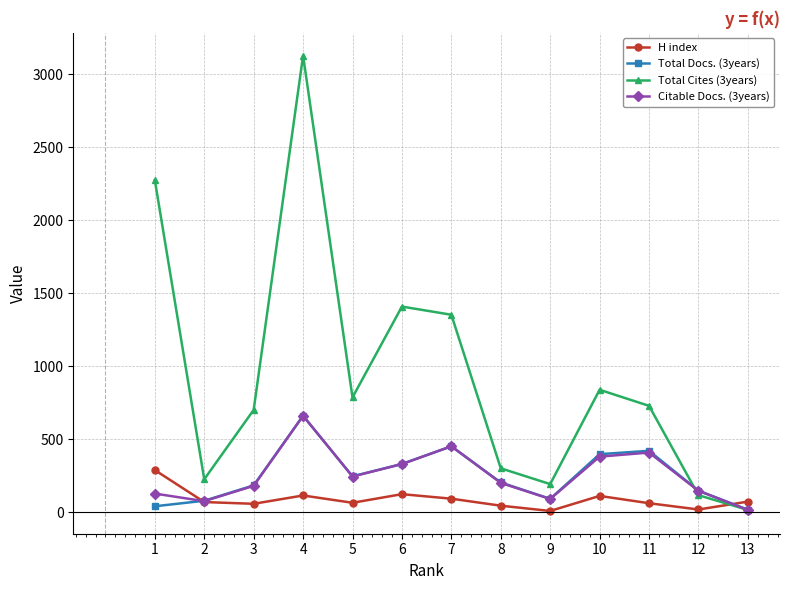

Is the value of Citable Docs. (3years) at 13 greater than the value of Total Docs. (3years) at 2?

No